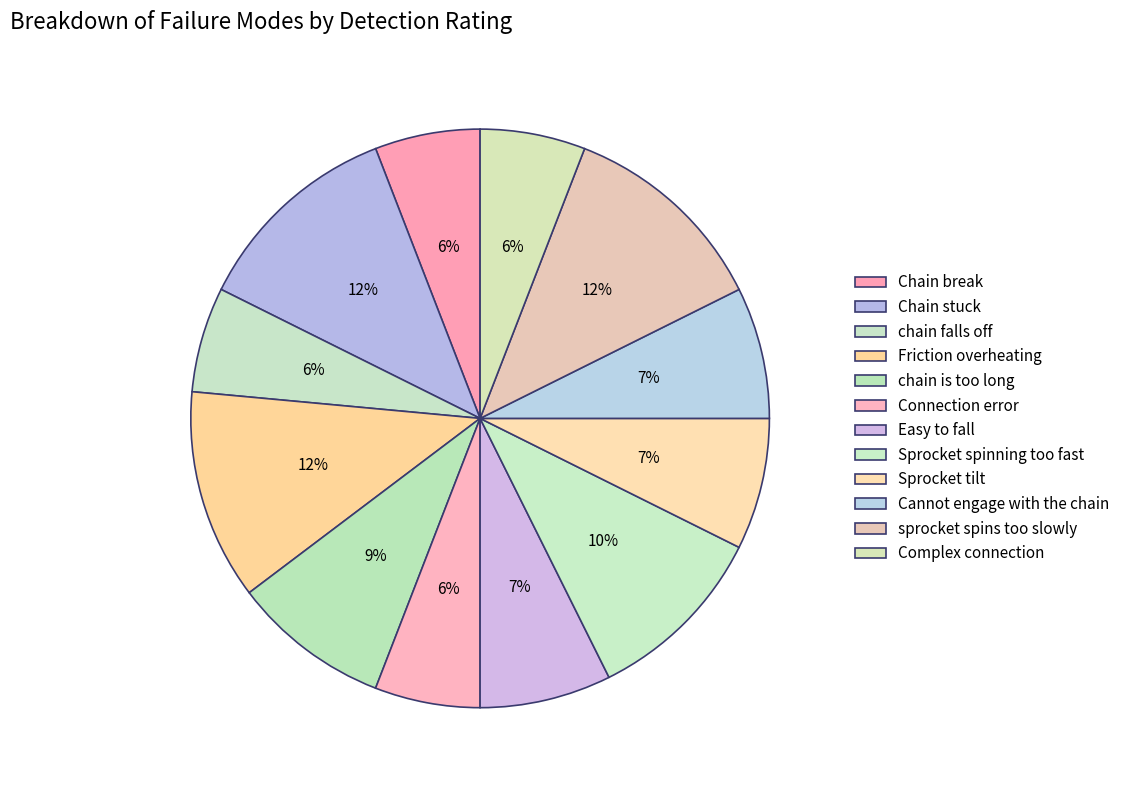

What percentage is the Sprocket tilt slice, to the nearest percent?

7%